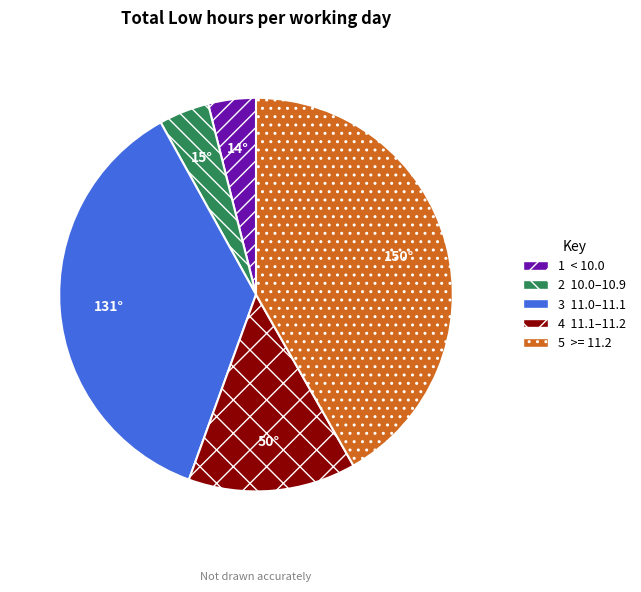

Is there a majority slice in this chart?

No